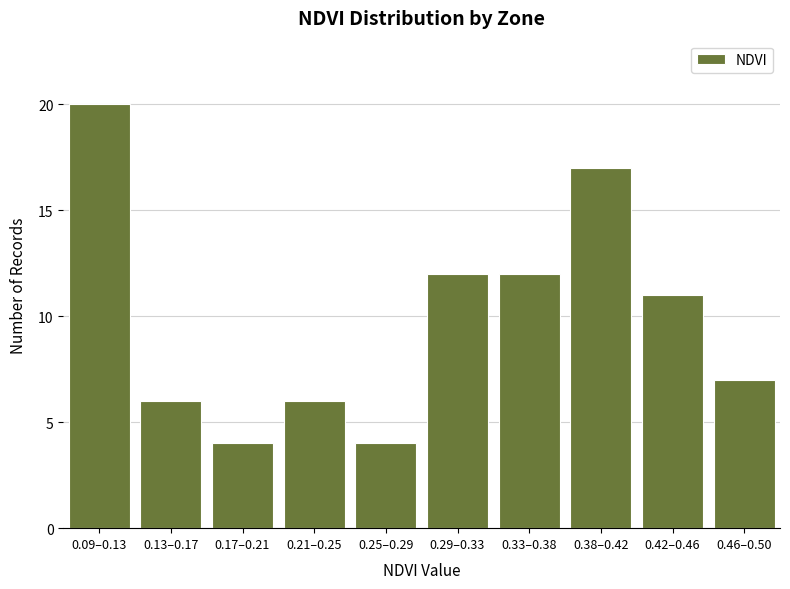

Reading right to left, extract all data points from this chart.

0.46–0.50=7	0.42–0.46=11	0.38–0.42=17	0.33–0.38=12	0.29–0.33=12	0.25–0.29=4	0.21–0.25=6	0.17–0.21=4	0.13–0.17=6	0.09–0.13=20